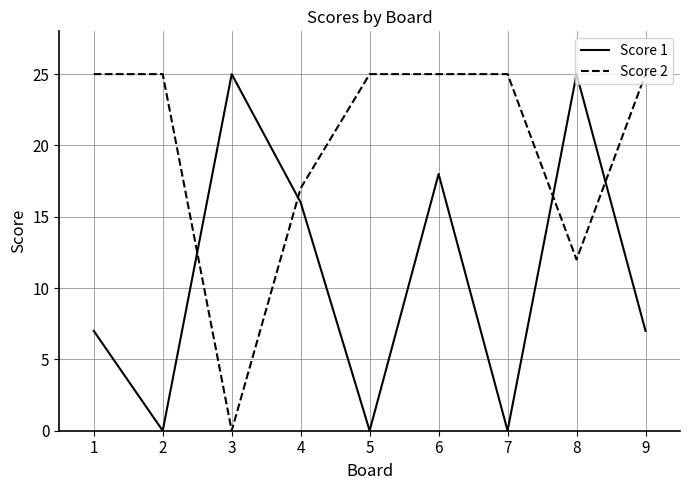

The value of Score 2 at 8 is 21. True or false?

False